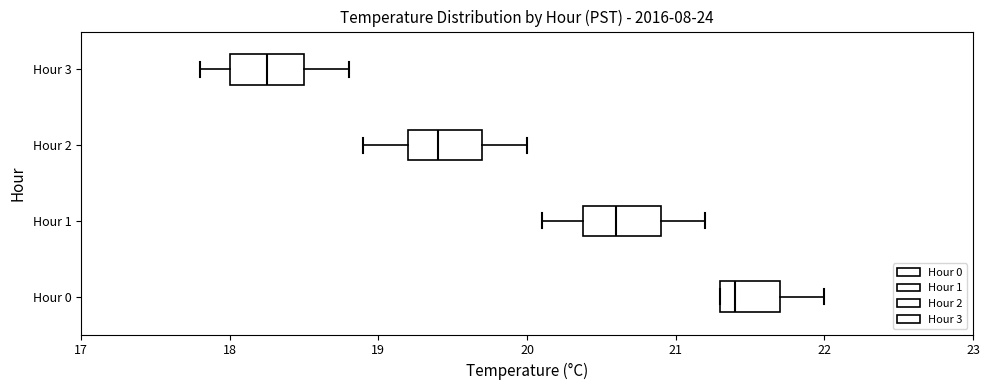

Reading bottom to top, read every box against the x-axis: the position of its median line, the range the box covers, and the ends of its whiskers. The values are not printed on the chart, so give them approximately, as read against the axis.

Hour 0: median 21.4, box 21.3 to 21.7, whiskers 21.3 to 22.0
Hour 1: median 20.6, box 20.4 to 20.9, whiskers 20.1 to 21.2
Hour 2: median 19.4, box 19.2 to 19.7, whiskers 18.9 to 20.0
Hour 3: median 18.3, box 18.0 to 18.5, whiskers 17.8 to 18.8